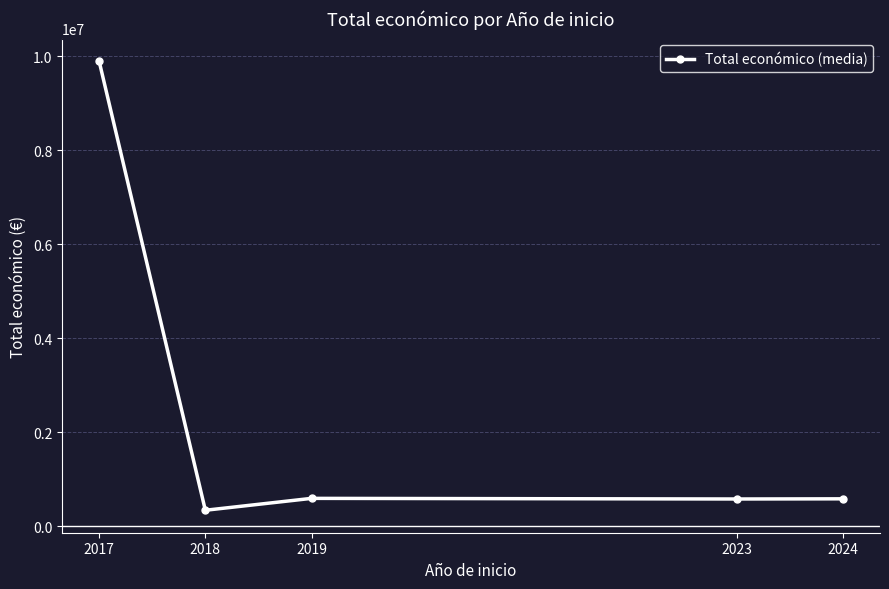

The chart shows a value of 582603.5 at 2023. True or false?

True